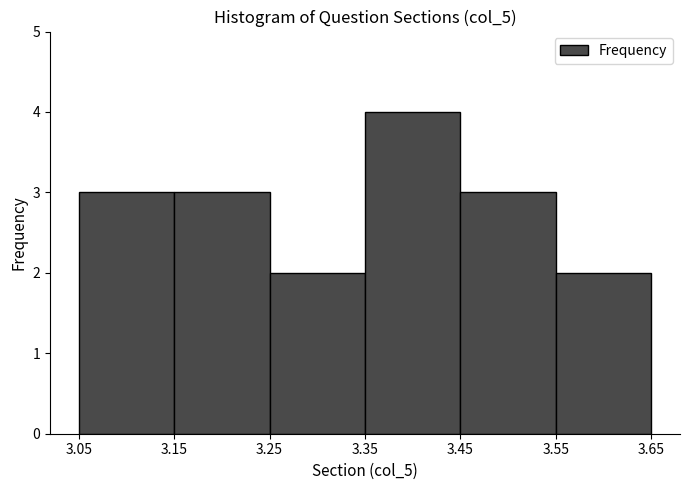

Reading left to right, transcribe this chart: for each bar, give the range it covers on the x-axis and its height. The values are not printed on the chart, so give them approximately, as read against the axis.

3.05 to 3.15: 3
3.15 to 3.25: 3
3.25 to 3.35: 2
3.35 to 3.45: 4
3.45 to 3.55: 3
3.55 to 3.65: 2